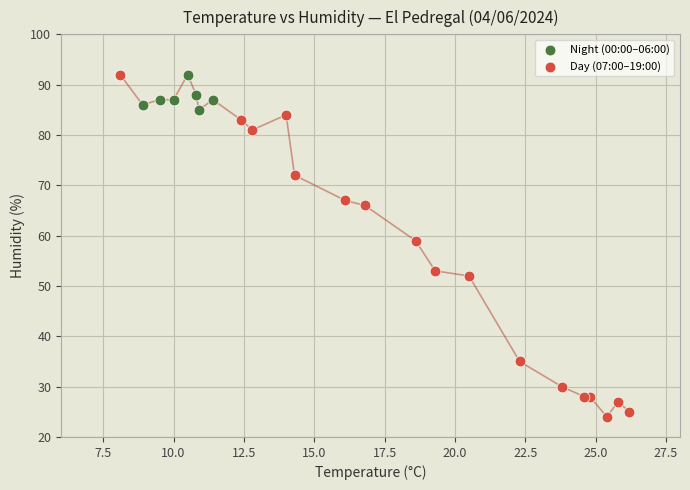

Which series has the widest spread of Y values?

Day (07:00–19:00)